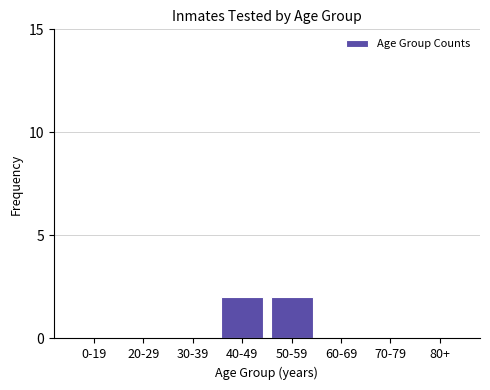

Reading left to right, what are all the values shown in this chart?

0-19=0	20-29=0	30-39=0	40-49=2	50-59=2	60-69=0	70-79=0	80+=0